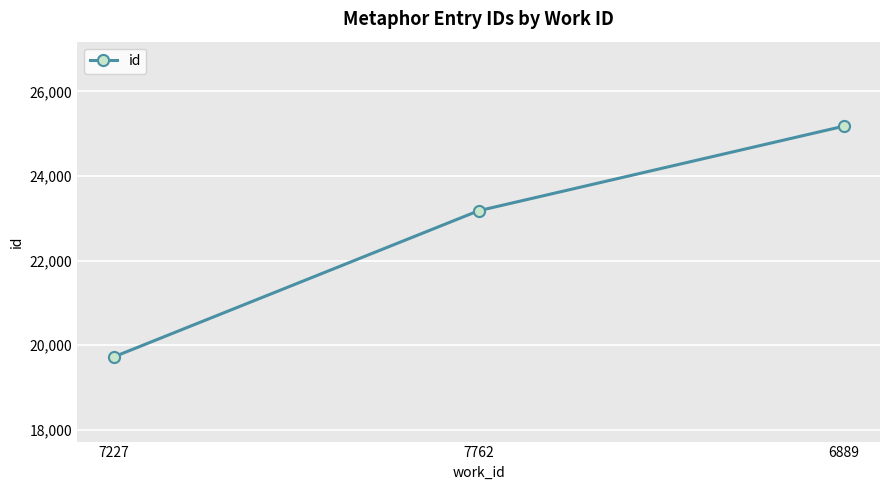

Approximately how many times larger is the value at 7227 compared to 7762?

0.9